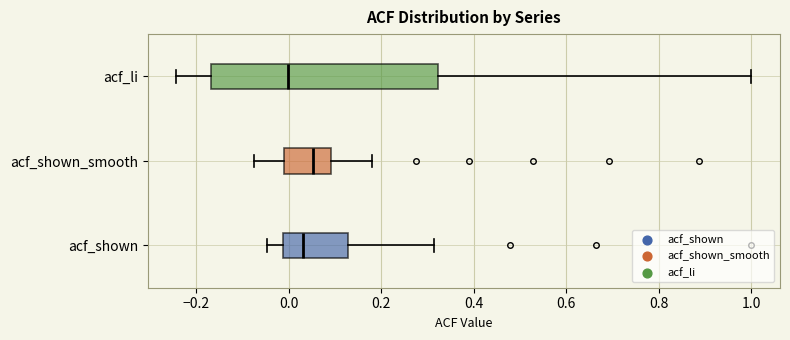

Comparing the boxes themselves (not the whiskers), which one is the widest?

acf_li